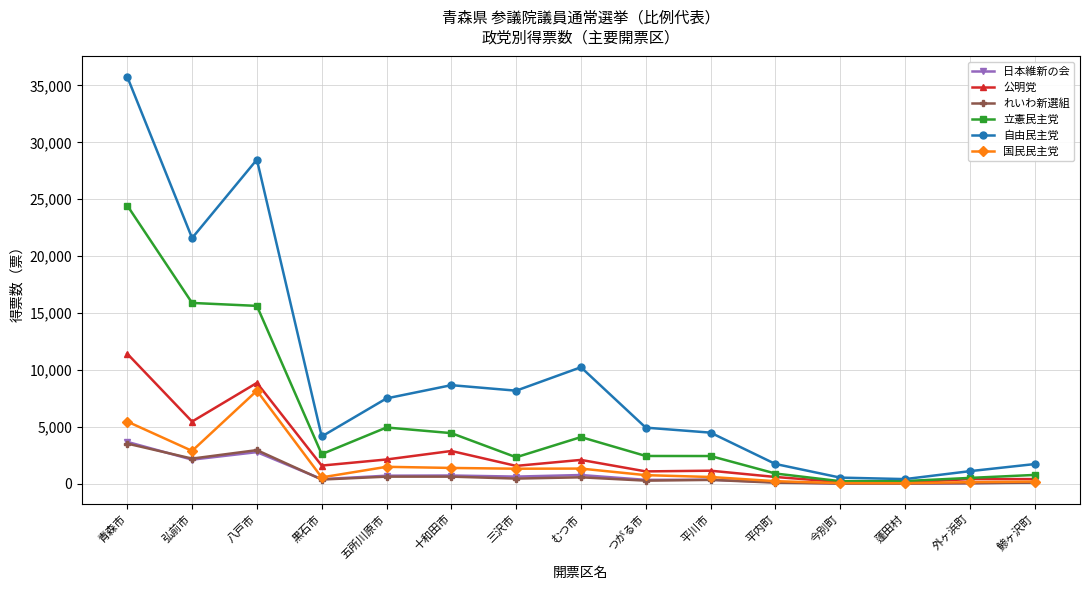

At which category is the sum across all series the highest?

青森市